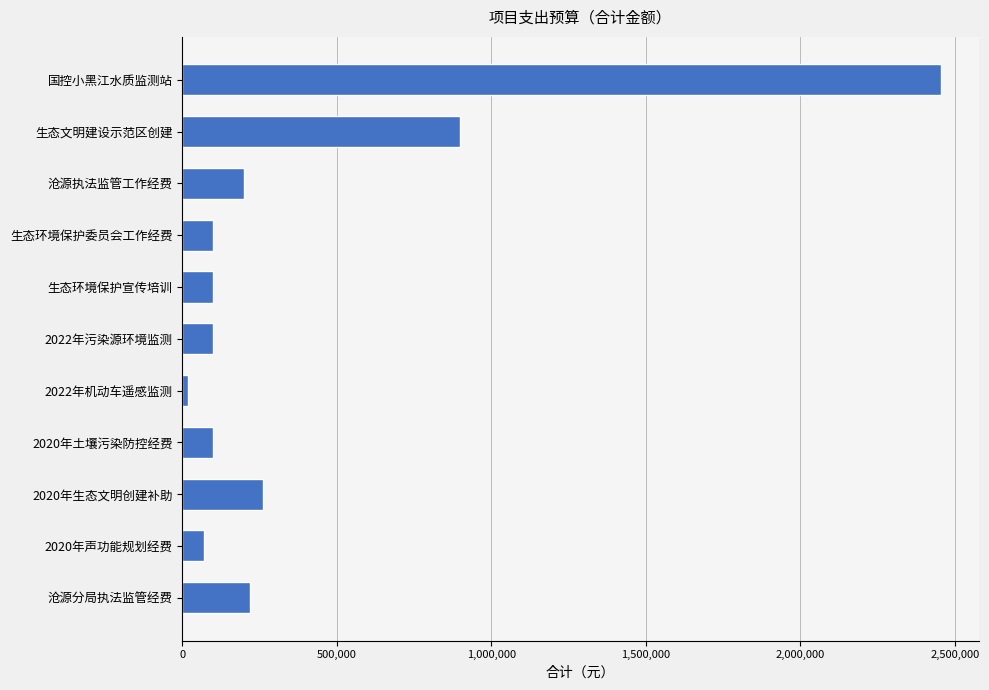

How many bars are there in total?

11